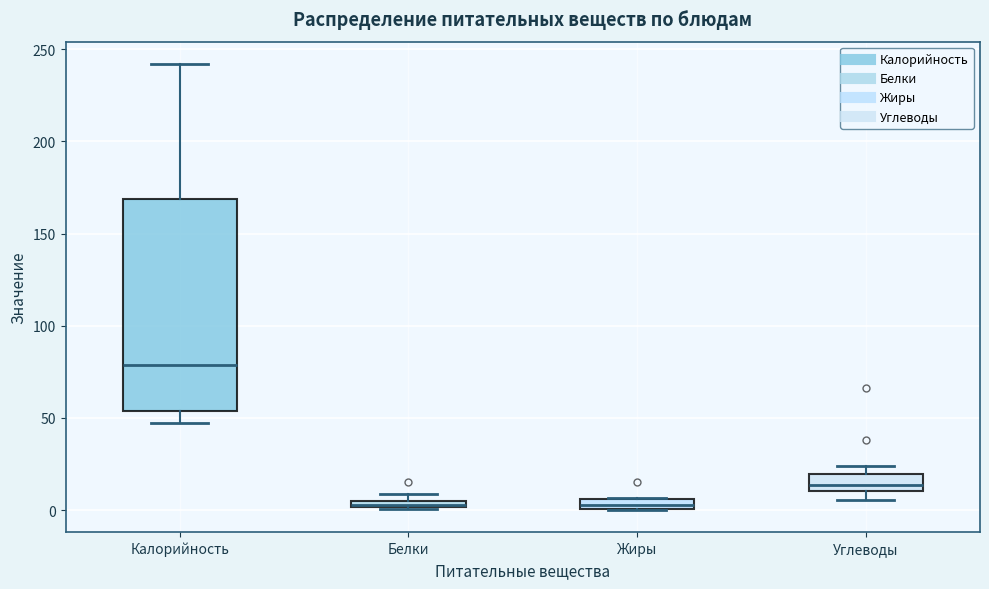

Which box is the tallest, from its lower edge to its upper edge?

Калорийность